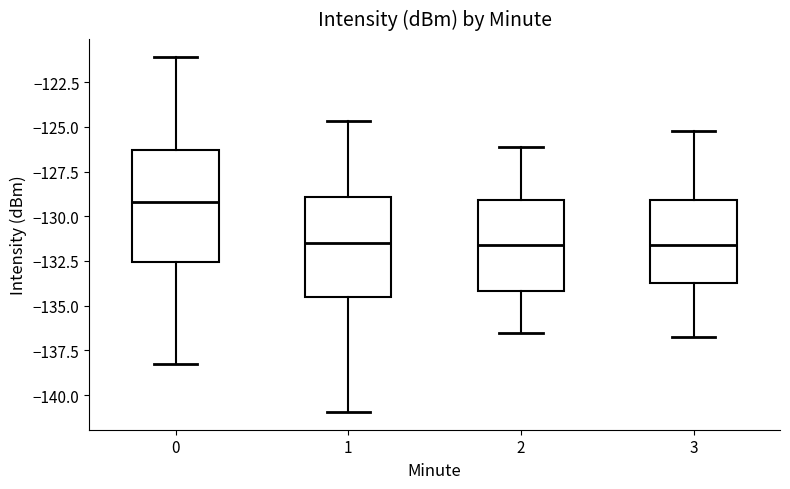

Reading left to right, transcribe this box plot: for each box, give where its median line is, the range the box spans, and where its two whiskers end, as read against the y-axis. The values are not printed on the chart, so give them approximately, as read against the axis.

0: median -129.0, box -132.5 to -126.5, whiskers -138.5 to -121.0
1: median -131.5, box -134.5 to -129.0, whiskers -141.0 to -124.5
2: median -131.5, box -134.0 to -129.0, whiskers -136.5 to -126.0
3: median -131.5, box -134.0 to -129.0, whiskers -136.5 to -125.0